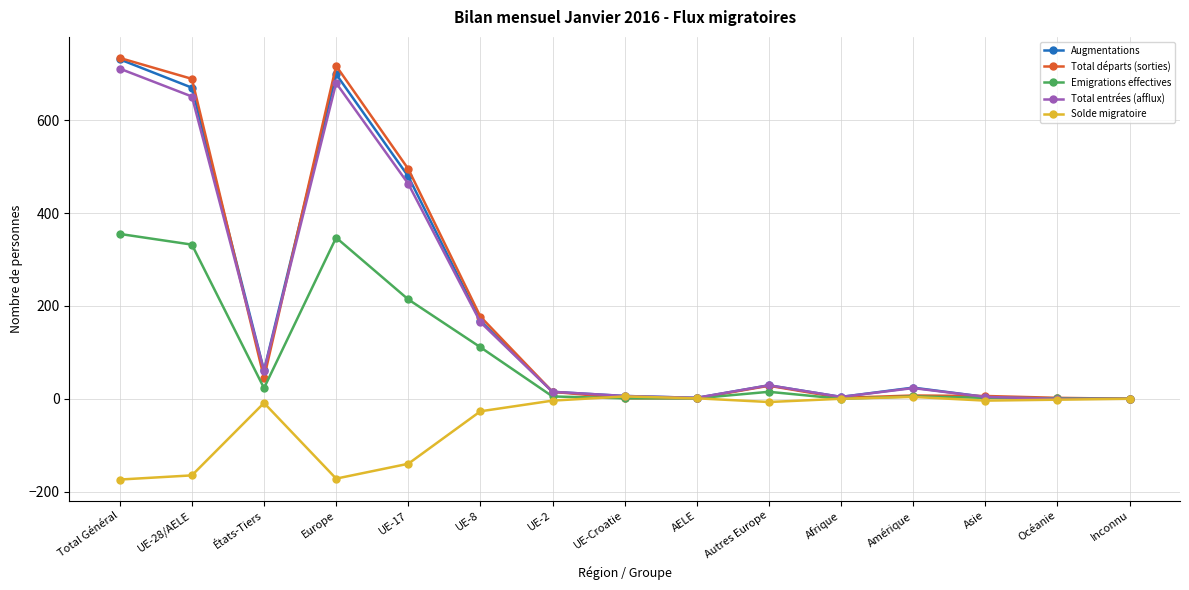

True or false: Emigrations effectives has more than 0 points higher than both neighbors.

True